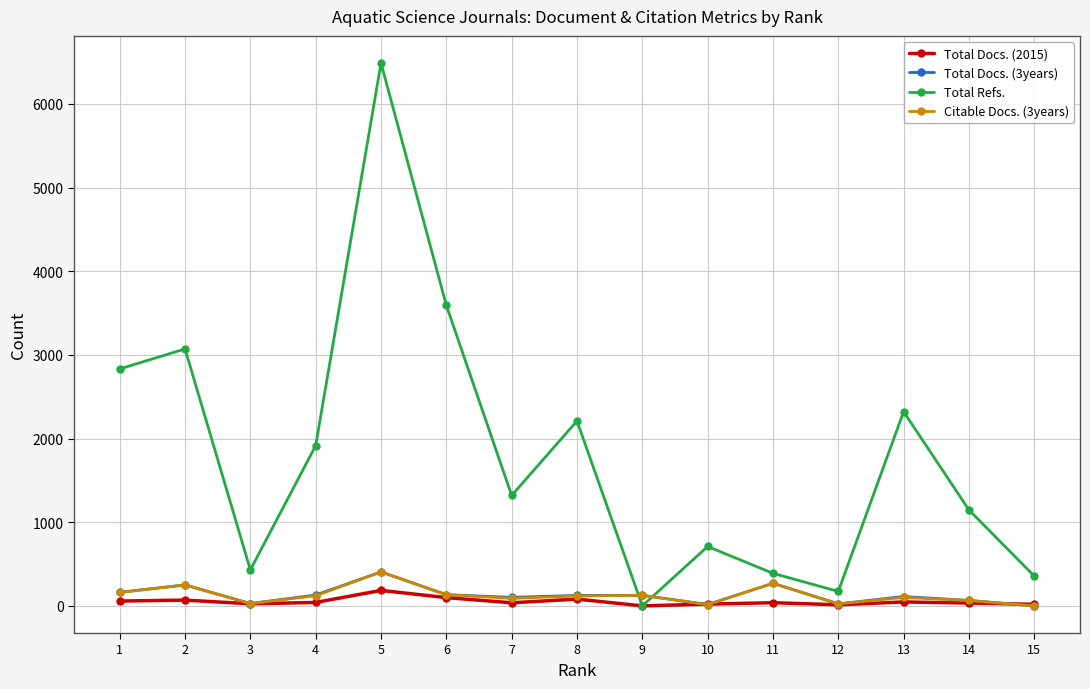

What is the value of the Total Docs. (3years) point at the 2nd from the left?

251